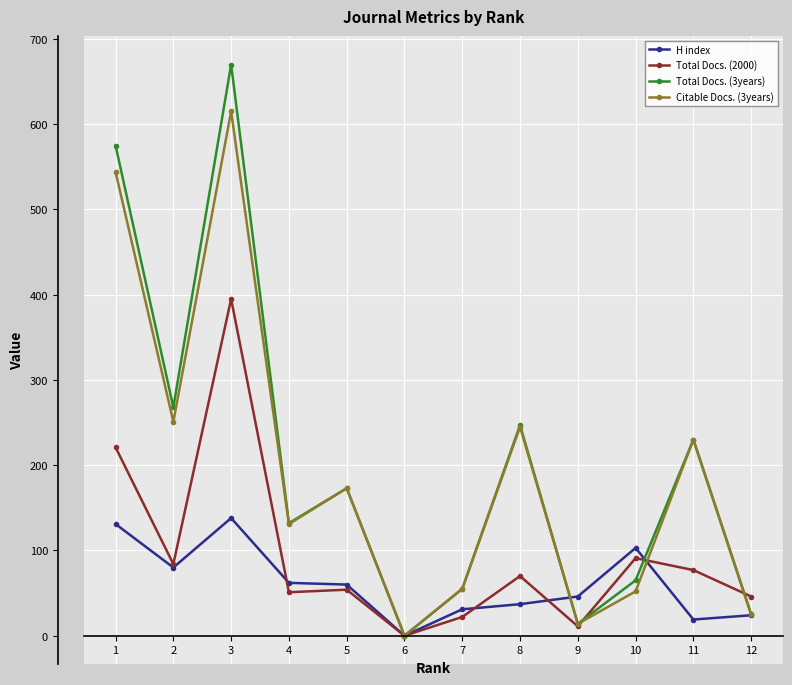

What is the average value of the Citable Docs. (3years) series?

195